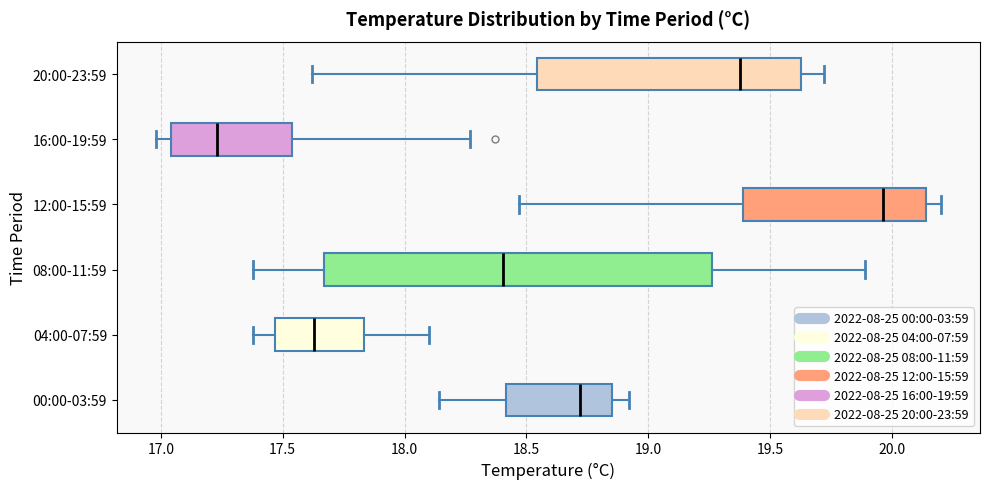

Which box's median line is the furthest to the right?

12:00-15:59